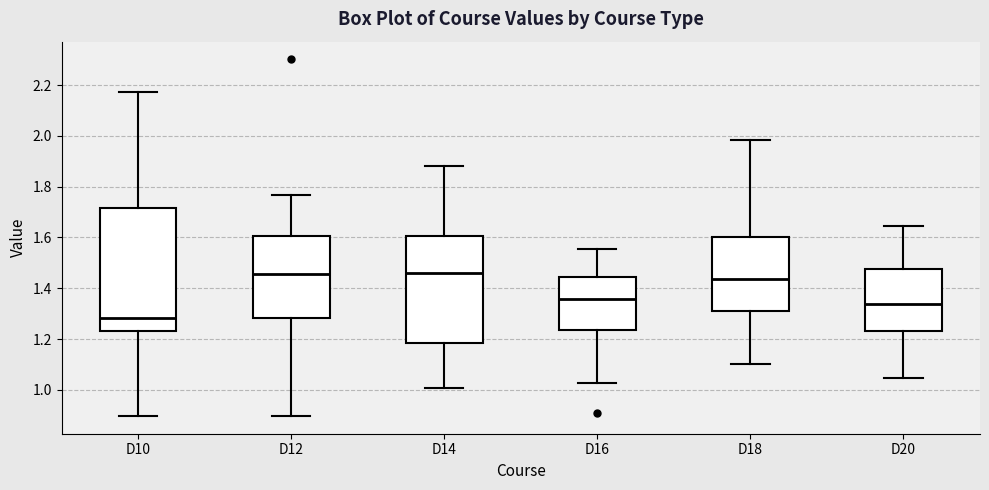

Where is the upper edge of the box for D16 on the y-axis? The values are not printed on the chart, so give them approximately, as read against the axis.

1.44